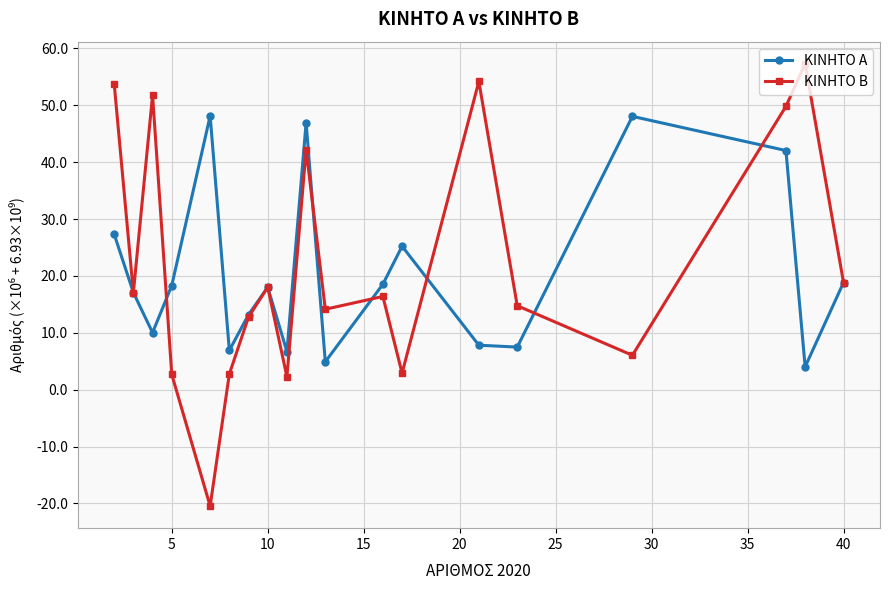

What is the value of the ΚΙΝΗΤΟ Β point at the 10th from the left?

42.2